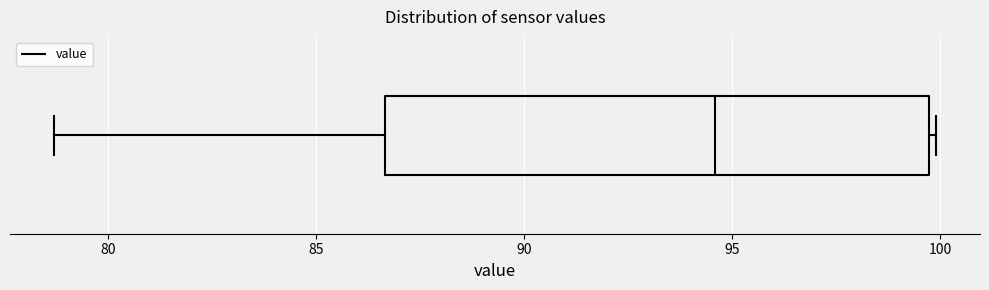

Read this box plot against the x-axis: the position of the median line, the range covered by the box, and the ends of both whiskers. The values are not printed on the chart, so give them approximately, as read against the axis.

median 94.5, box 86.5 to 99.5, whiskers 78.5 to 100.0